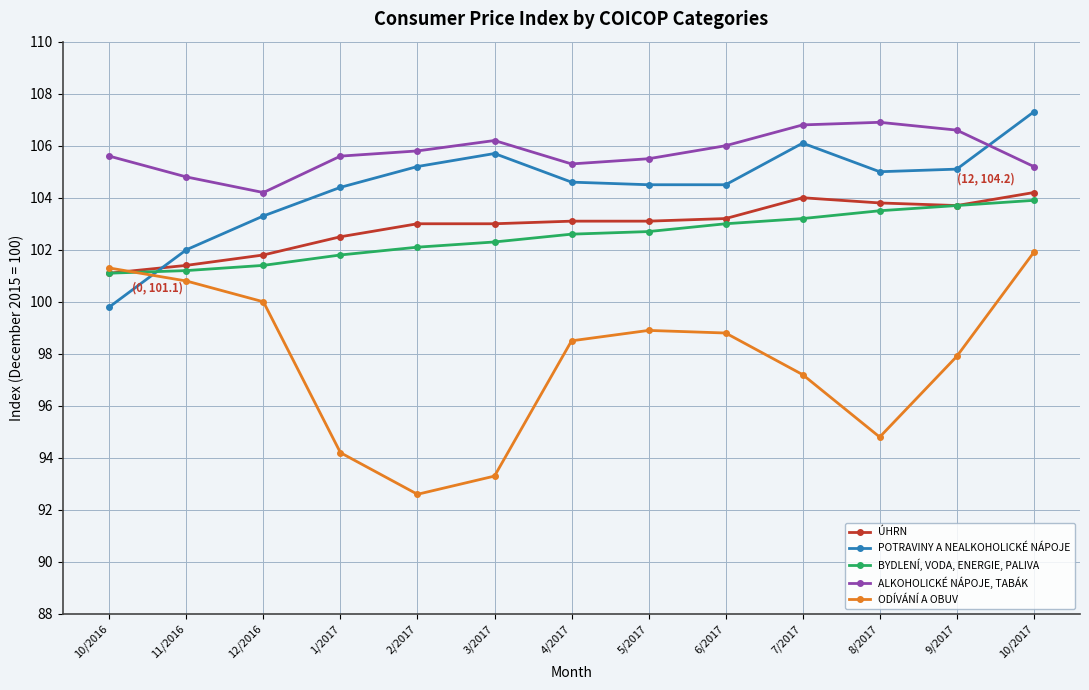

How many times do POTRAVINY A NEALKOHOLICKÉ NÁPOJE and BYDLENÍ, VODA, ENERGIE, PALIVA cross each other?

1